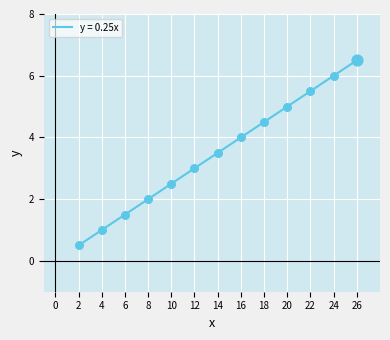

Which category has the highest value across all series?

26